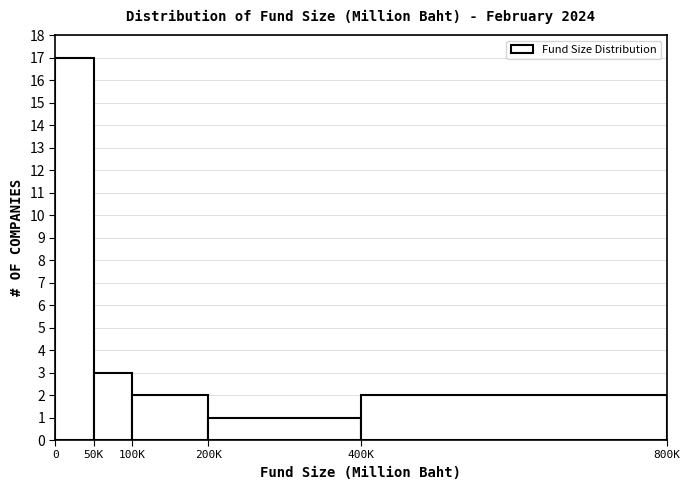

Reading left to right, list all the values displayed in this chart.

17	3	2	1	2